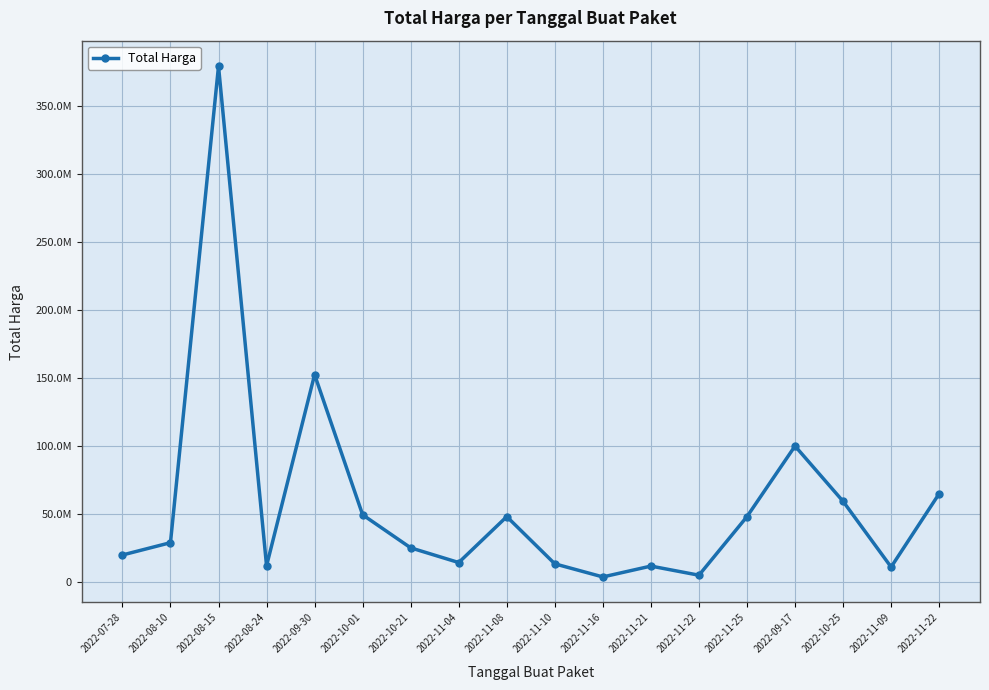

Does the chart have visible grid lines?

Yes